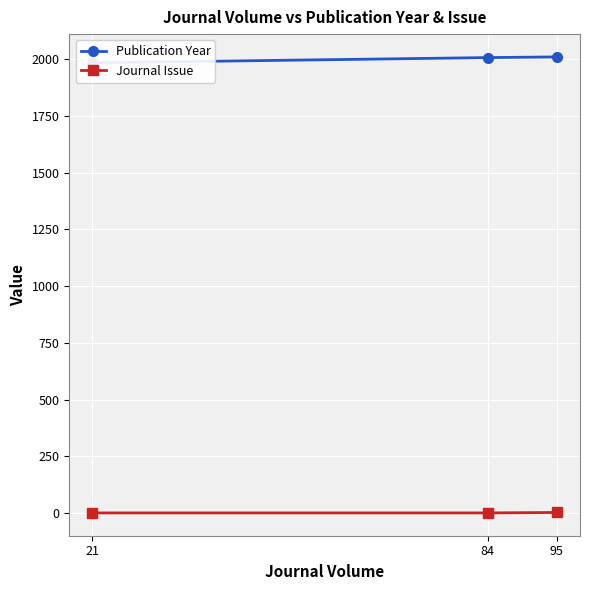

Is it true that Journal Issue equals 5 at 95?

False